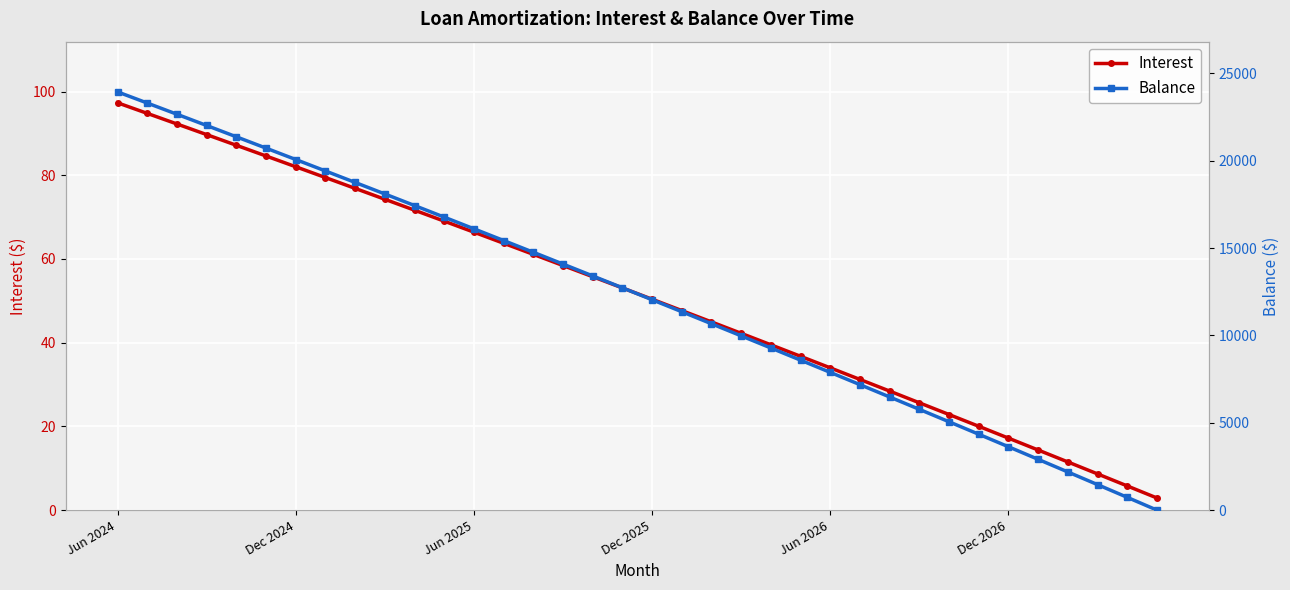

Which series has the largest range (max minus min)?

Balance